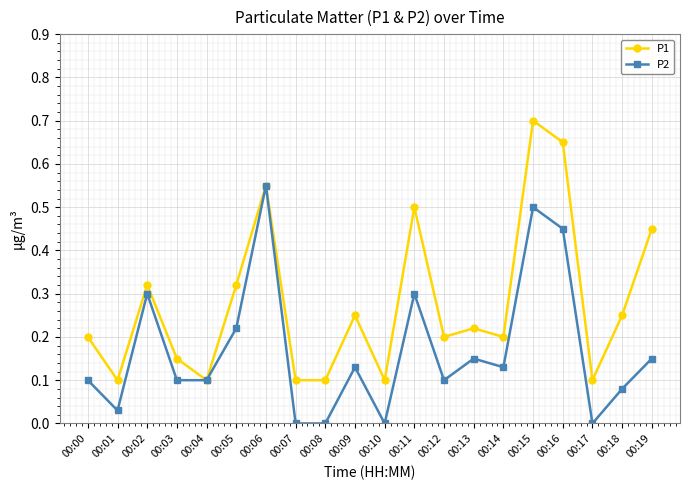

List the series in order of their peak value, highest first.

P1, P2